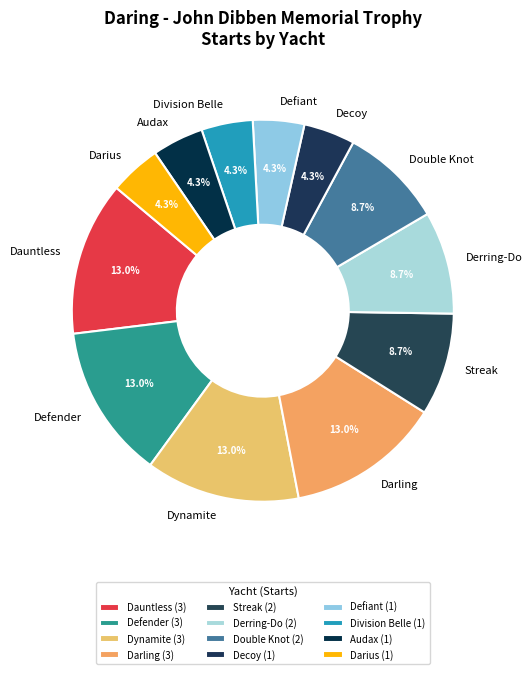

Is Double Knot the majority of the pie?

No